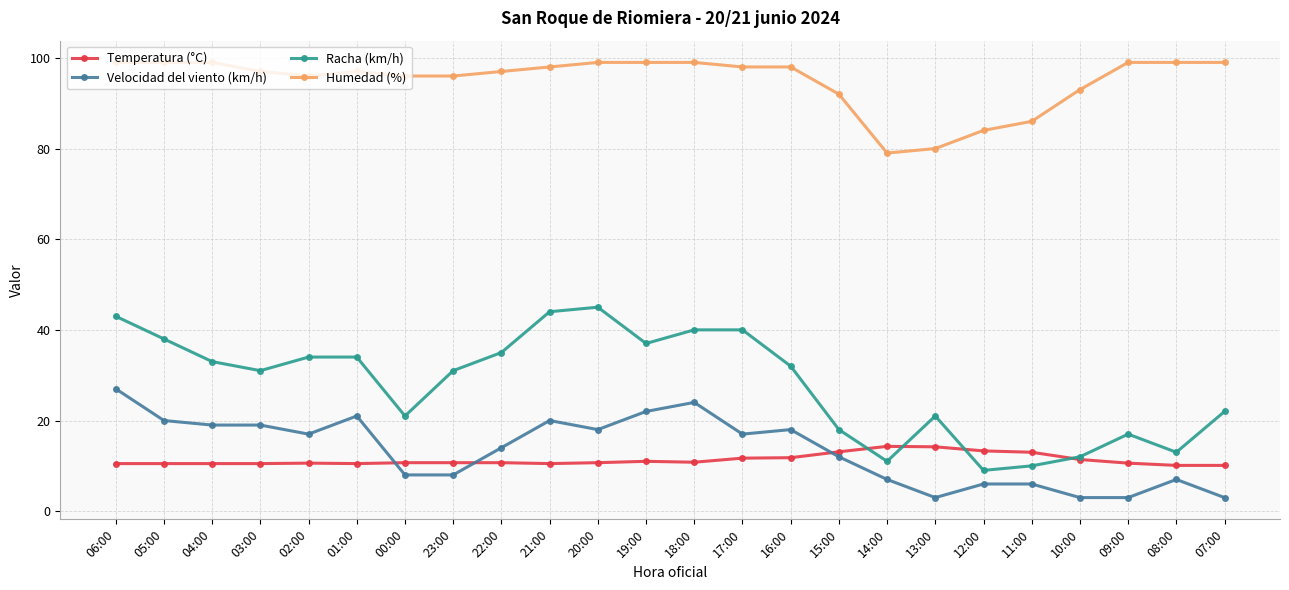

Between which two adjacent categories do Temperatura (°C) and Racha (km/h) first intersect?

15:00 and 14:00